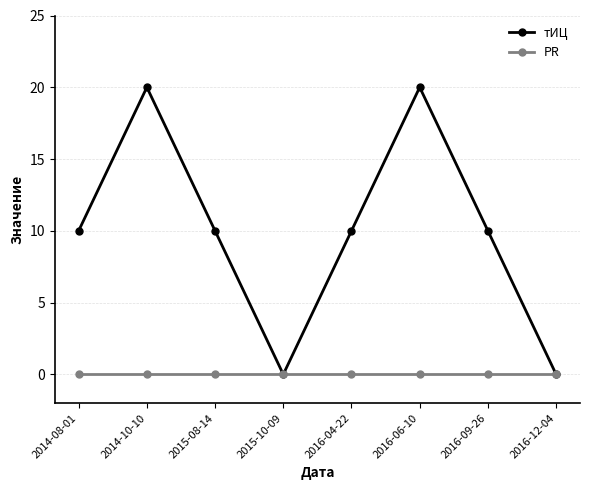

True or false: тИЦ has a value of 2 at 2016-04-22.

False